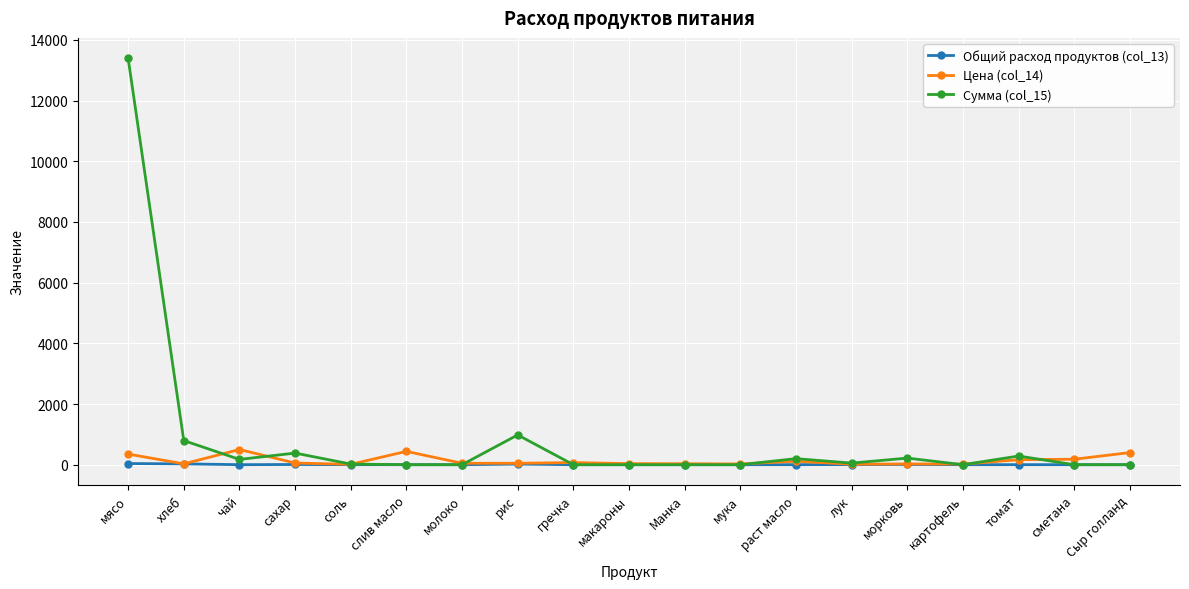

At which category is the sum across all series the highest?

мясо